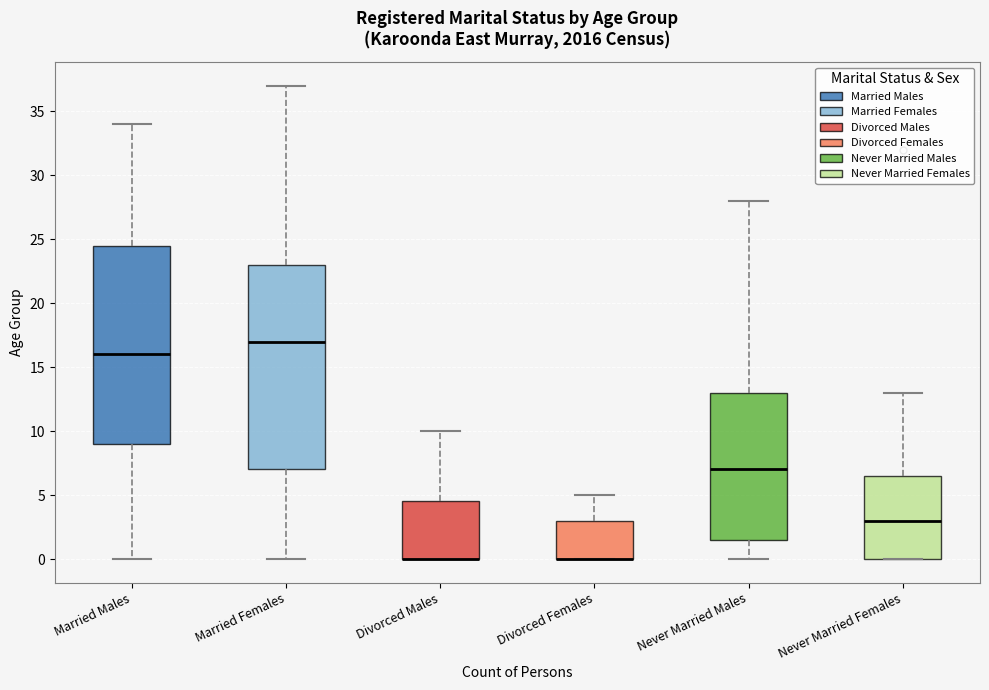

Reading left to right, transcribe this box plot: for each box, give where its median line is, the range the box spans, and where its two whiskers end, as read against the y-axis. The values are not printed on the chart, so give them approximately, as read against the axis.

Married Males: median 16.0, box 9.0 to 24.5, whiskers 0.0 to 34.0
Married Females: median 17.0, box 7.0 to 23.0, whiskers 0.0 to 37.0
Divorced Males: median 0.0 (drawn on the box's lower edge), box 0.0 to 4.5, whiskers 0.0 to 10.0
Divorced Females: median 0.0 (drawn on the box's lower edge), box 0.0 to 3.0, whiskers 0.0 to 5.0
Never Married Males: median 7.0, box 1.5 to 13.0, whiskers 0.0 to 28.0
Never Married Females: median 3.0, box 0.0 to 6.5, whiskers 0.0 to 13.0